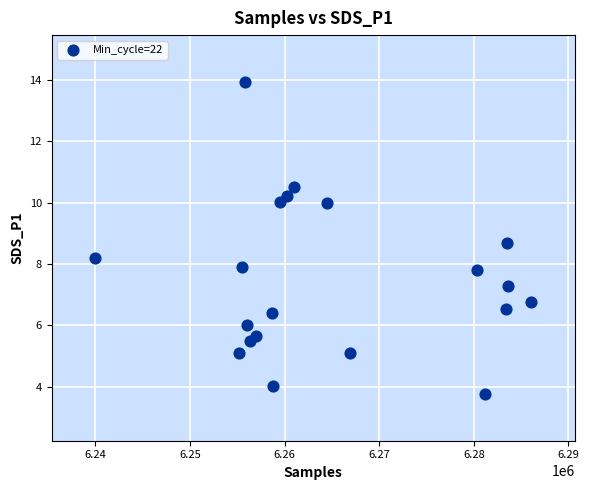

What is the range of Y values (max minus min)?

10.2